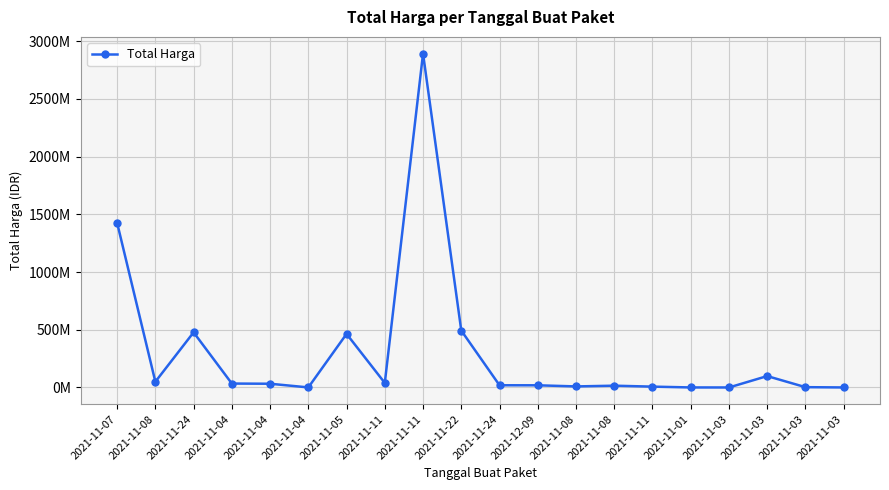

At which label is the value closest to 1446100000?

2021-11-07